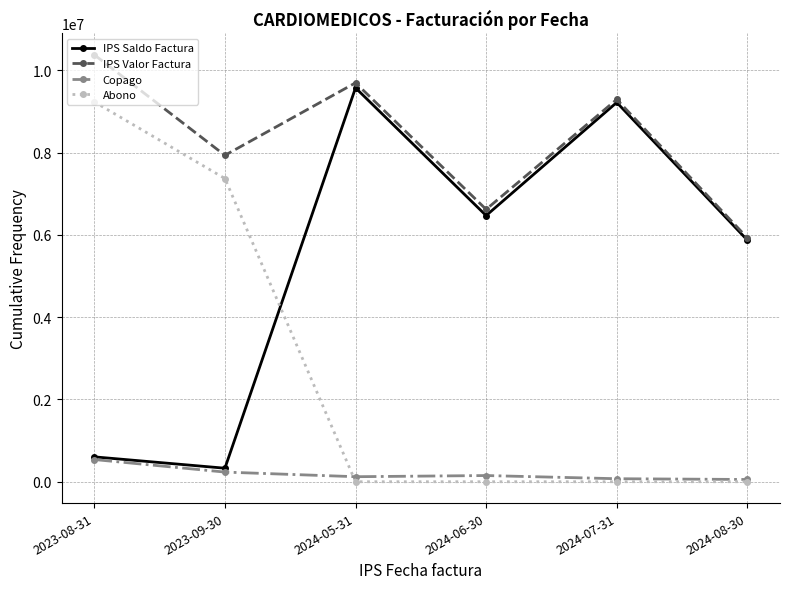

The IPS Saldo Factura series shows 12087273 at 2024-07-31. True or false?

False